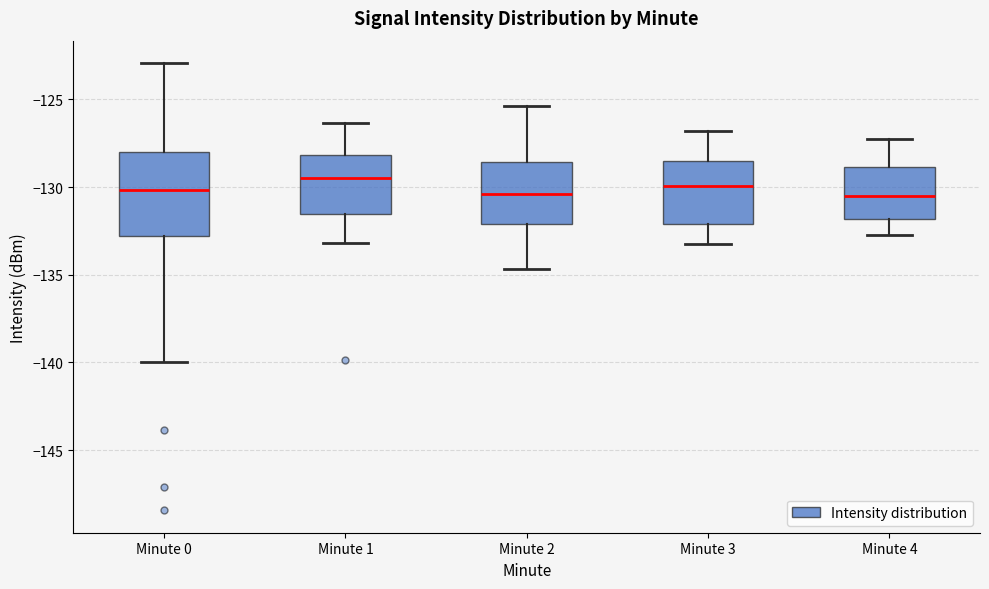

Reading left to right, read every box against the y-axis: the position of its median line, the range the box covers, and the ends of its whiskers. The values are not printed on the chart, so give them approximately, as read against the axis.

Minute 0: median -130.0, box -133.0 to -128.0, whiskers -140.0 to -123.0
Minute 1: median -129.5, box -131.5 to -128.0, whiskers -133.0 to -126.5
Minute 2: median -130.5, box -132.0 to -128.5, whiskers -134.5 to -125.5
Minute 3: median -130.0, box -132.0 to -128.5, whiskers -133.0 to -127.0
Minute 4: median -130.5, box -132.0 to -129.0, whiskers -132.5 to -127.0